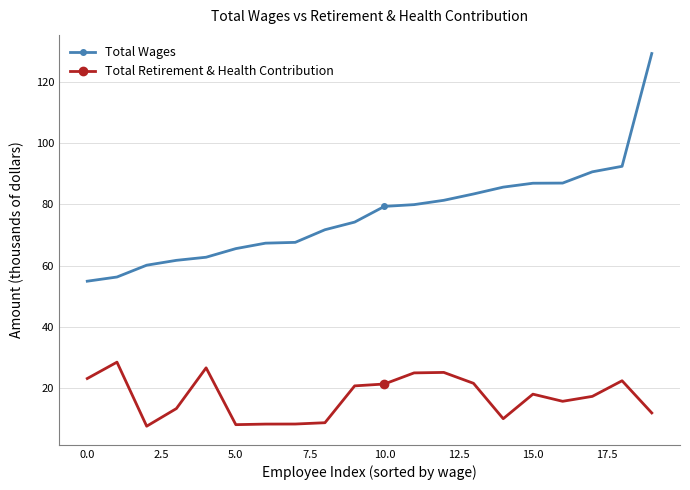

What is the greatest value displayed?

129.2